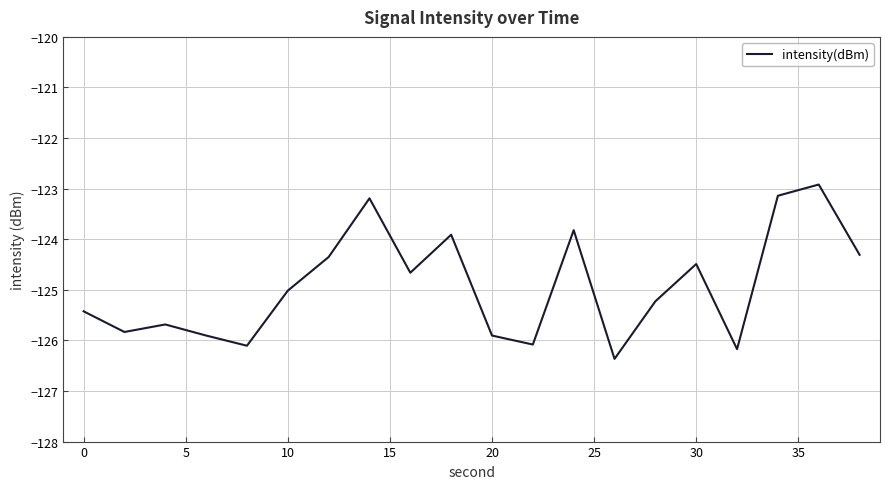

What is the difference between the maximum and minimum values?

3.4